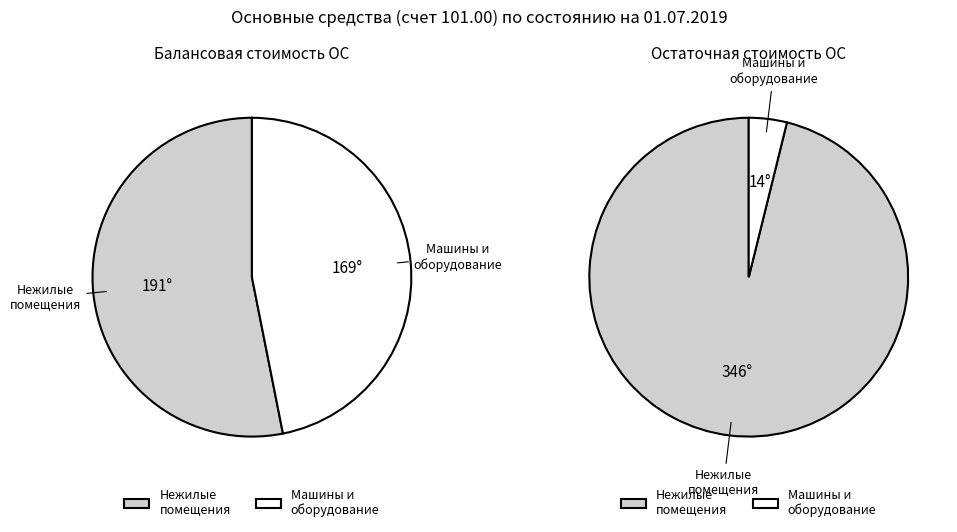

True or false: Нежилые помещения (здания) accounts for 85% of the total.

False